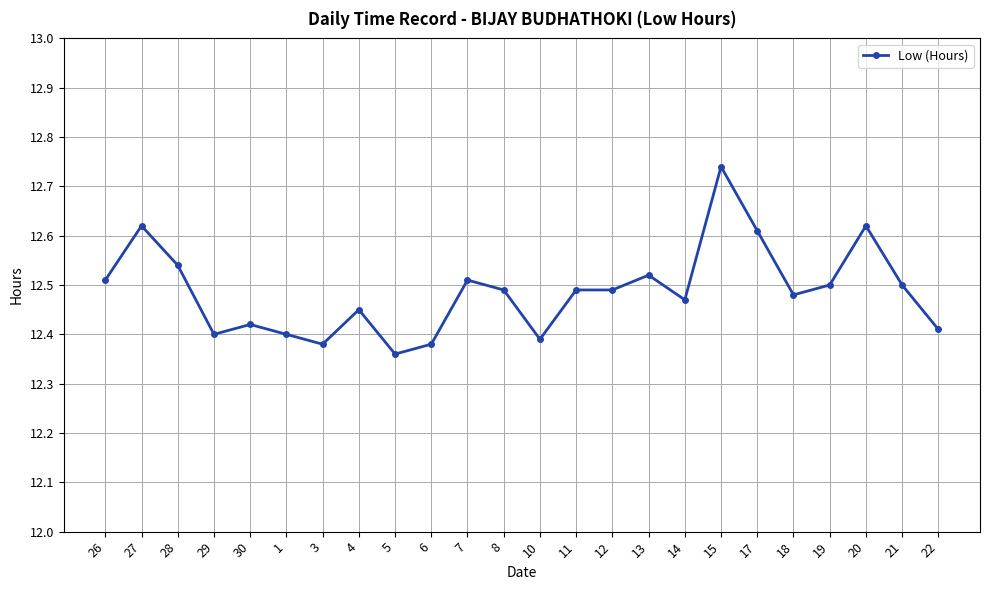

At which category does the chart reach its minimum across all series?

5